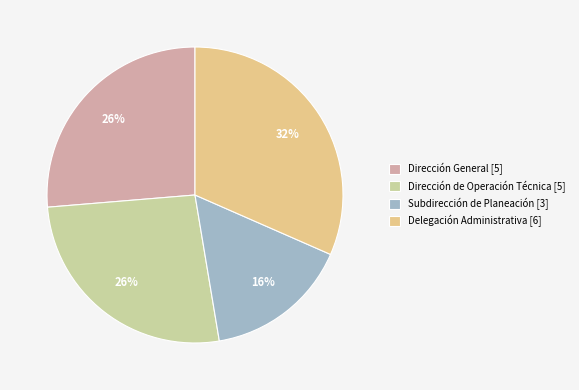

To the nearest percent, what portion does Subdirección de Planeación represent?

16%